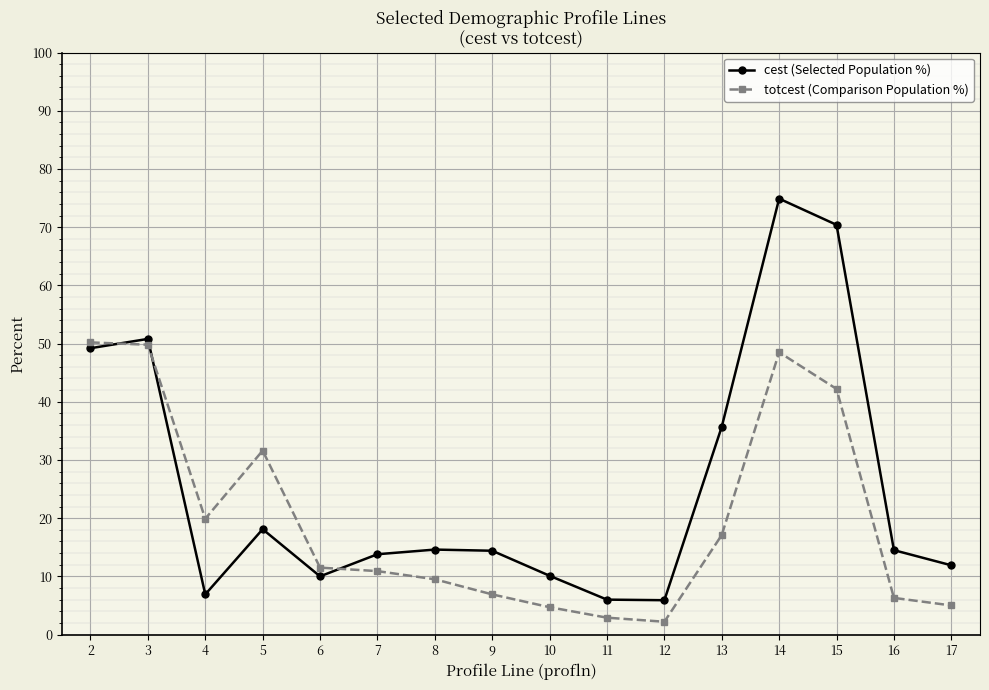

The cest (Selected Population %) series shows 6.0 at 11. True or false?

True